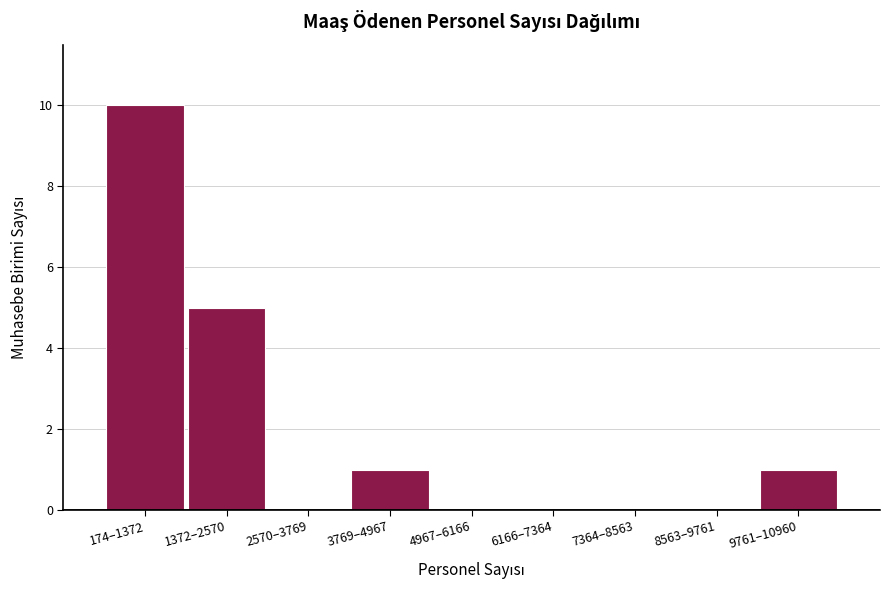

Reading right to left, what are all the values shown in this chart?

9761–10960=1	8563–9761=0	7364–8563=0	6166–7364=0	4967–6166=0	3769–4967=1	2570–3769=0	1372–2570=5	174–1372=10